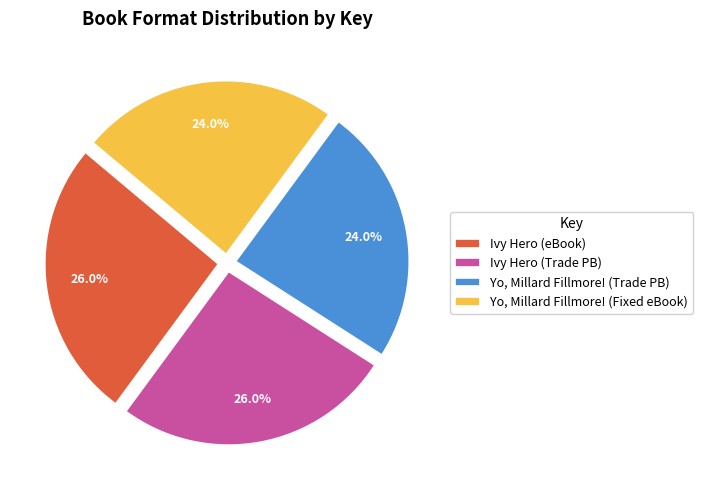

What is the total percentage of Yo, Millard Fillmore! (Trade PB) and Yo, Millard Fillmore! (Fixed eBook)?

48.0%